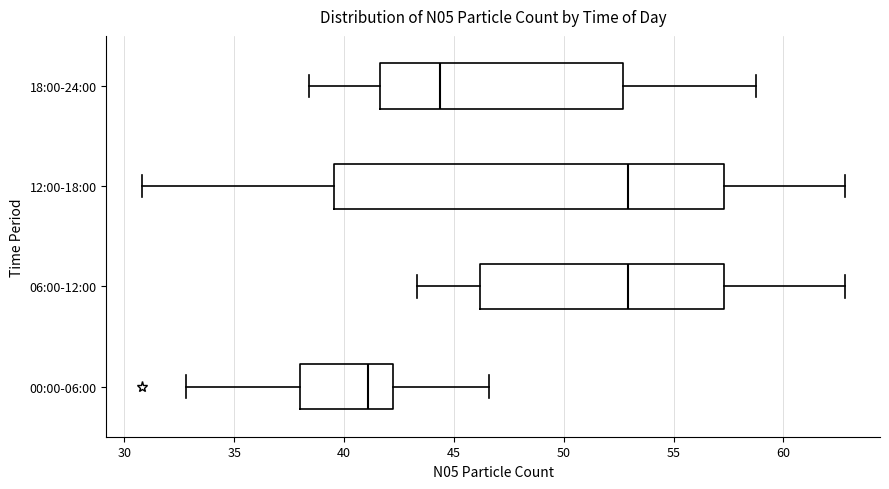

Where is the right edge of the box for 06:00-12:00 on the x-axis? The values are not printed on the chart, so give them approximately, as read against the axis.

57.5